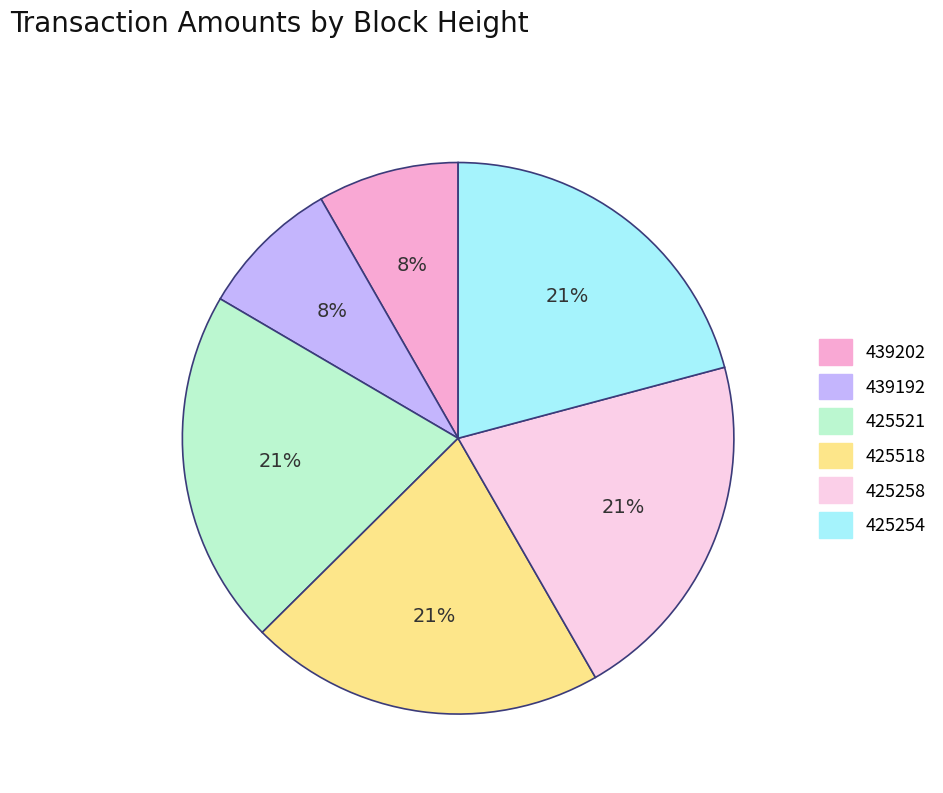

Is there any slice that represents more than half of the pie?

No